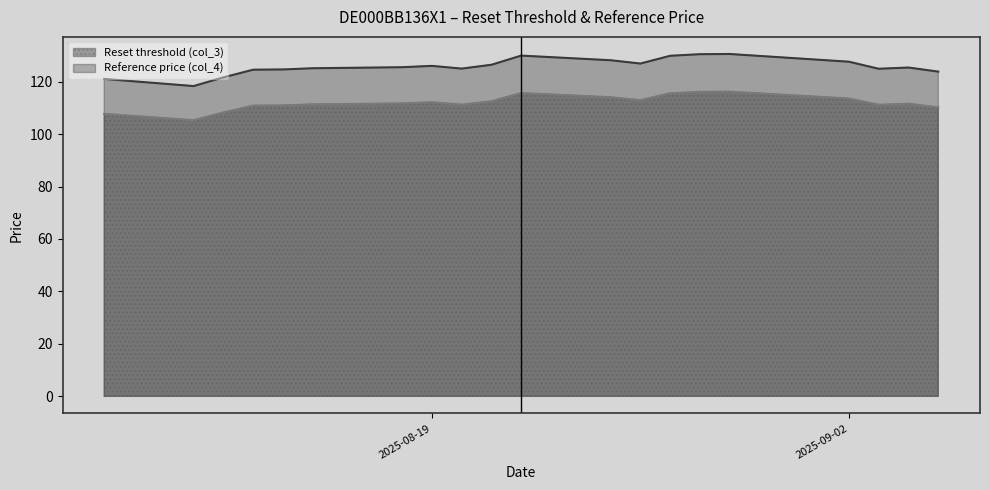

Which category has the highest value across all series?

2025-08-29